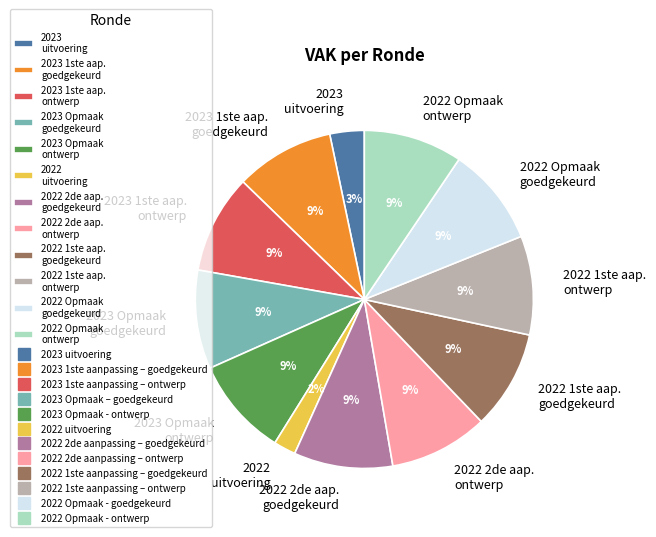

Combined, do 2023 uitvoering and 2022 Opmaak ontwerp account for over 50%?

No